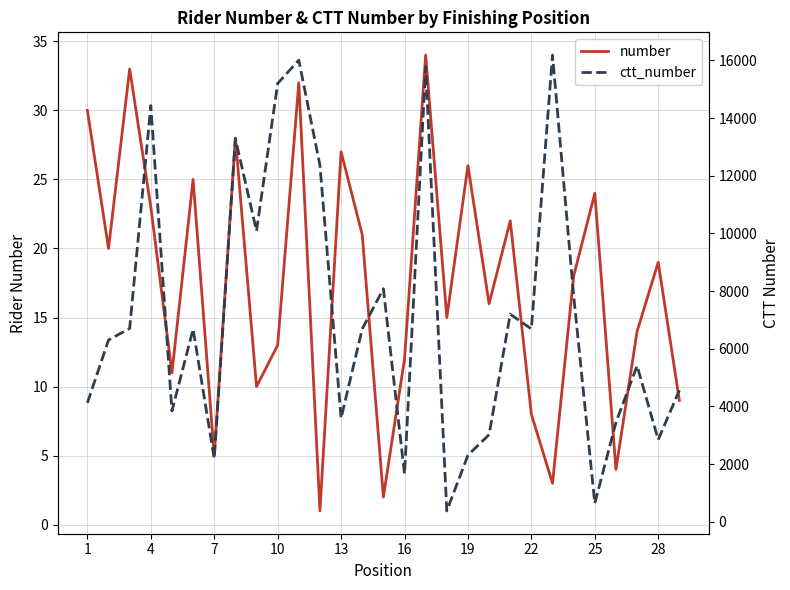

What are all the series names shown in the legend?

number, ctt_number